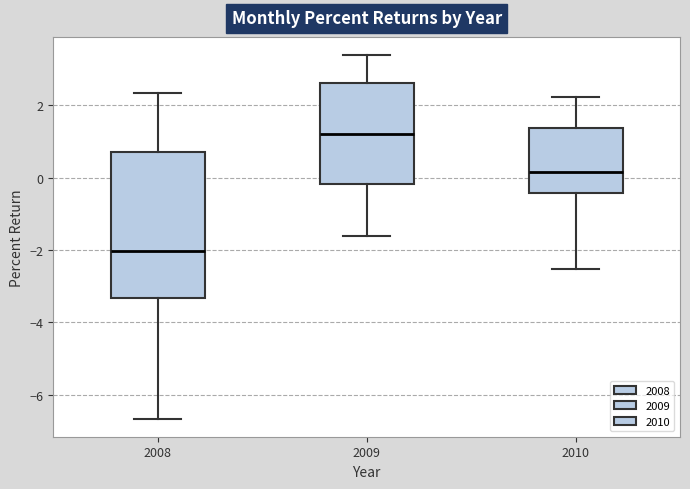

Reading left to right, transcribe this box plot: for each box, give where its median line is, the range the box spans, and where its two whiskers end, as read against the y-axis. The values are not printed on the chart, so give them approximately, as read against the axis.

2008: median -2.0, box -3.4 to 0.6, whiskers -6.6 to 2.4
2009: median 1.2, box -0.2 to 2.6, whiskers -1.6 to 3.4
2010: median 0.2, box -0.4 to 1.4, whiskers -2.6 to 2.2